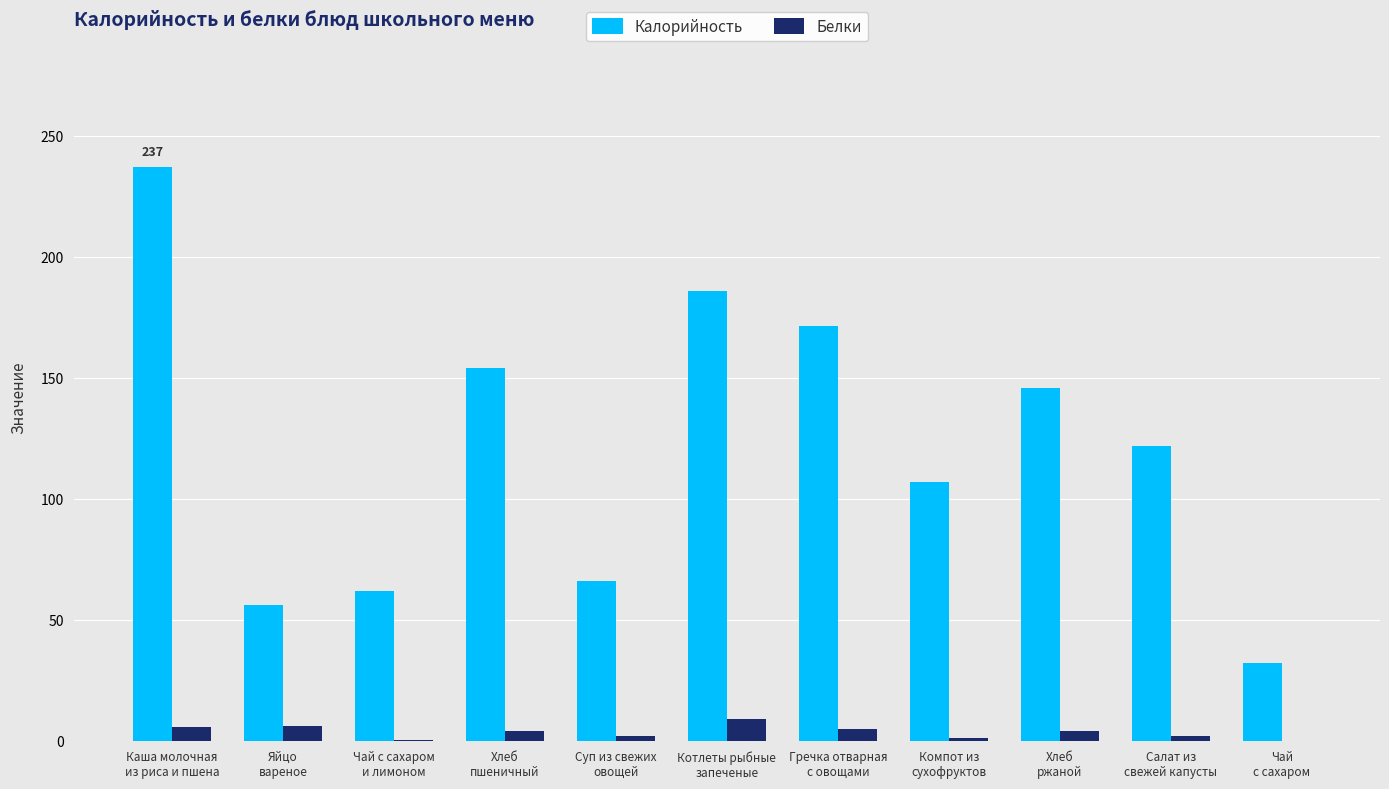

What is the maximum value shown in the chart?

237.0